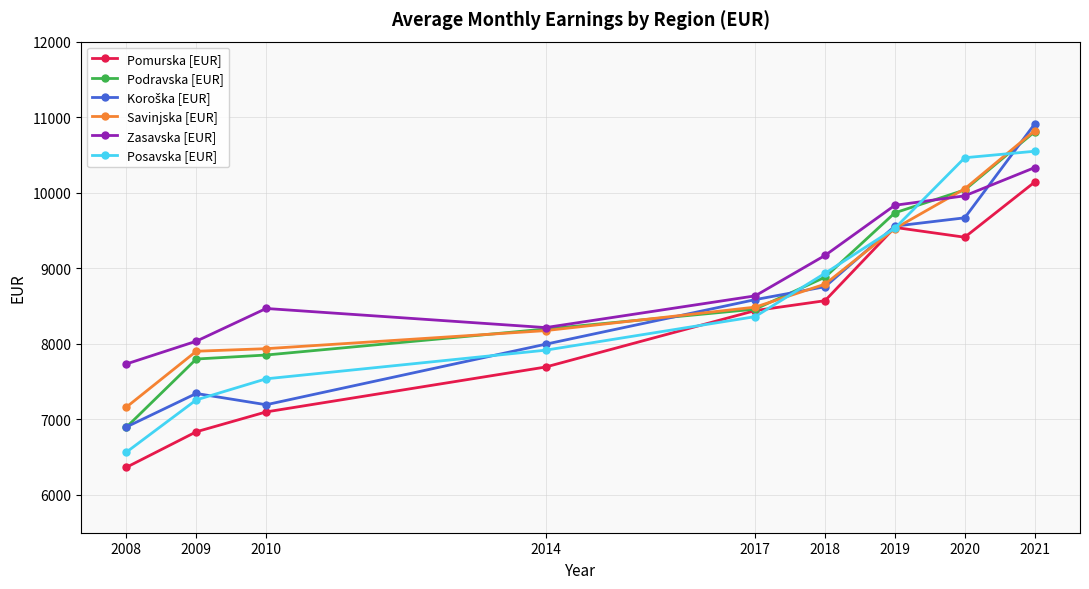

What is the greatest value displayed?

10909